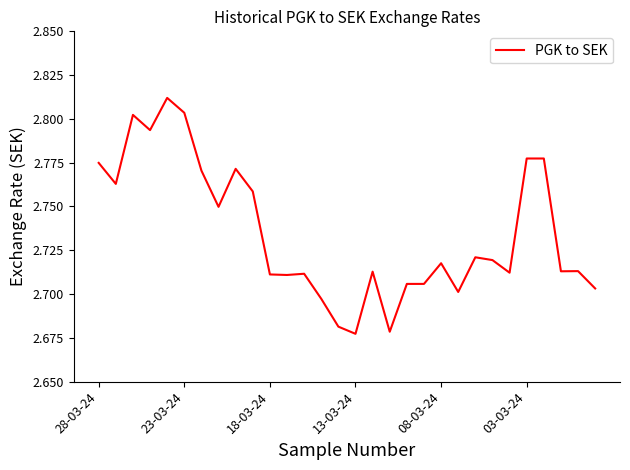

How many lines are shown in the chart?

1